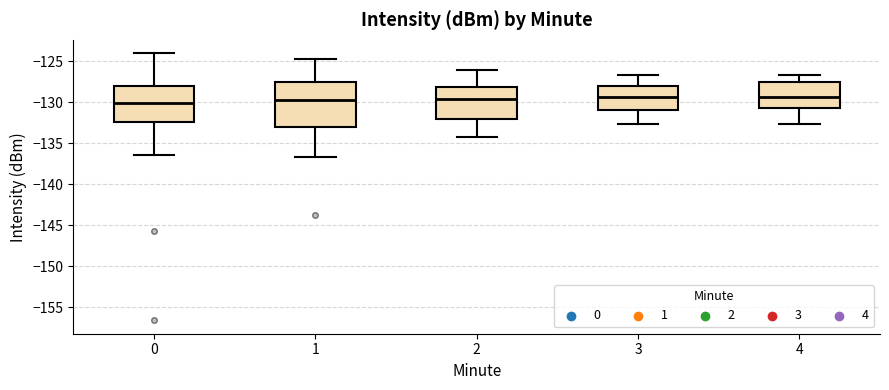

Where does the median line of the box at x = 1 sit on the y-axis? The values are not printed on the chart, so give them approximately, as read against the axis.

-129.5